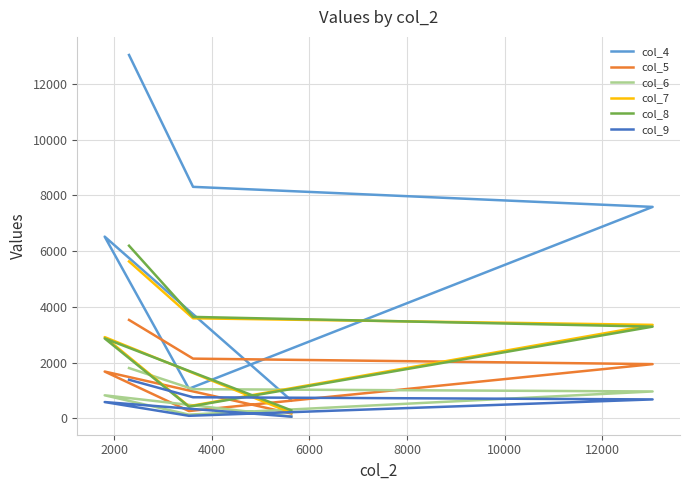

True or false: col_4 and col_6 intersect in this chart.

False